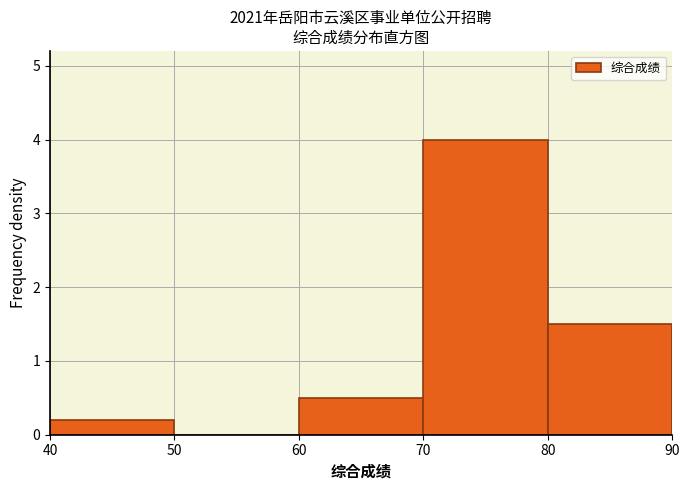

Over which range of the x-axis is the bar tallest?

70 to 80